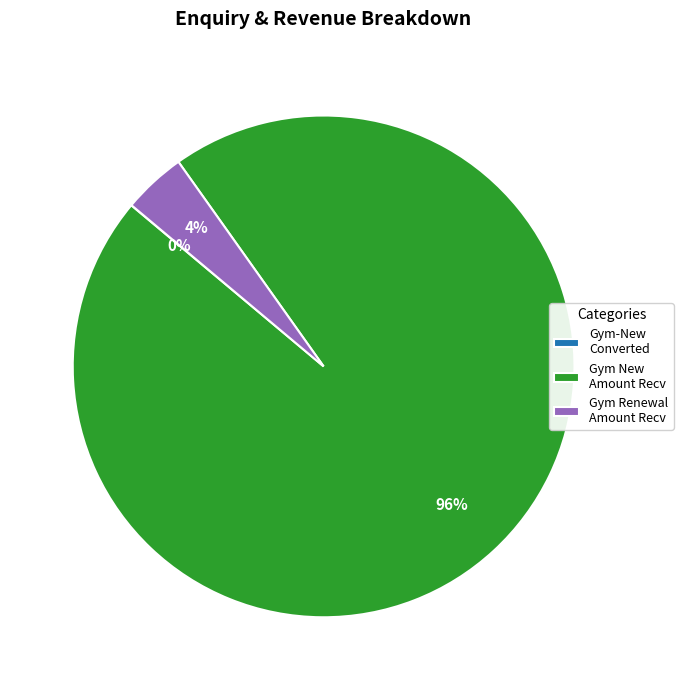

To the nearest percent, what is the average slice percentage?

33%